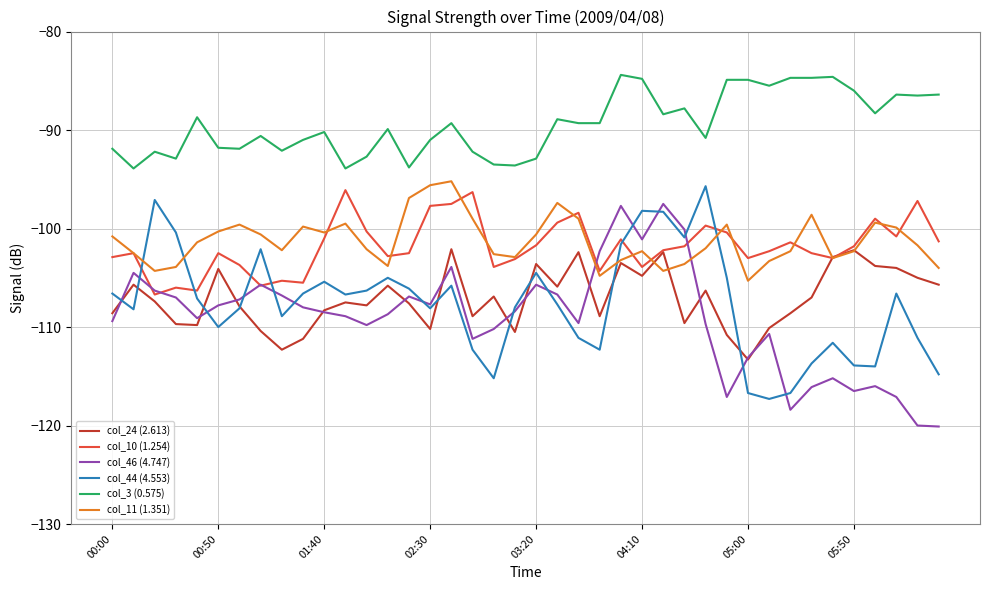

Which series has the largest total across all categories?

col_3 (0.575)